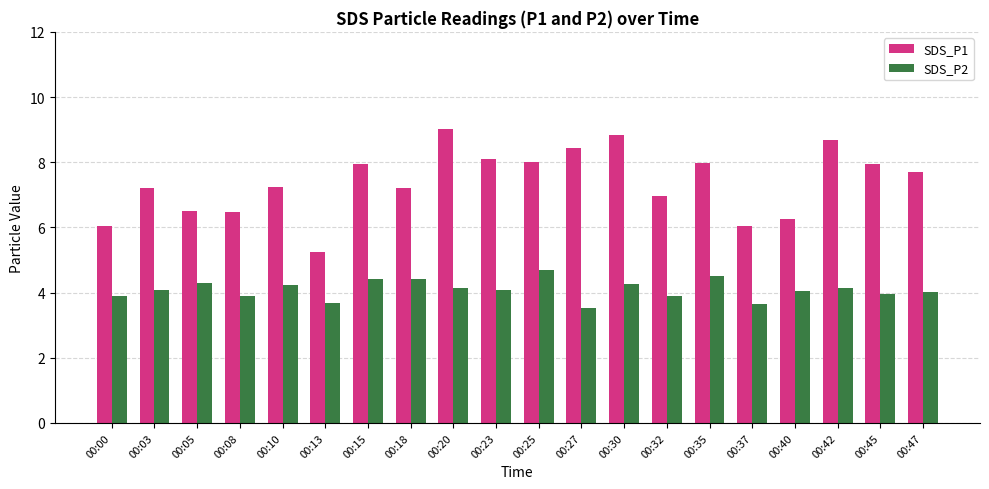

The value of SDS_P1 at 00:18 is 7.2. True or false?

True